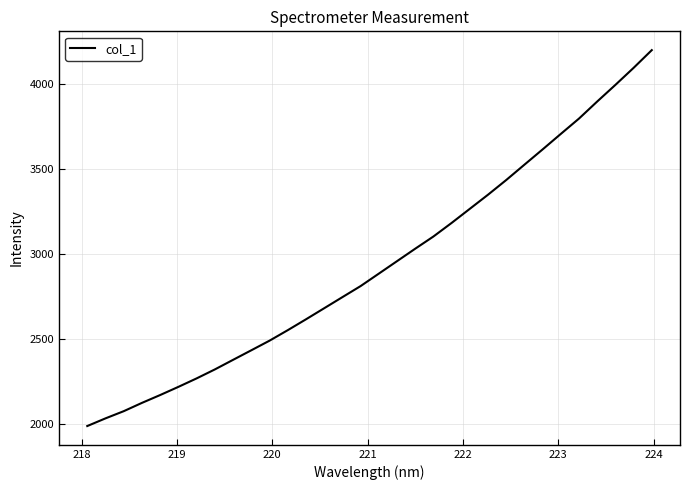

What is the minimum value shown in the chart?

1985.7